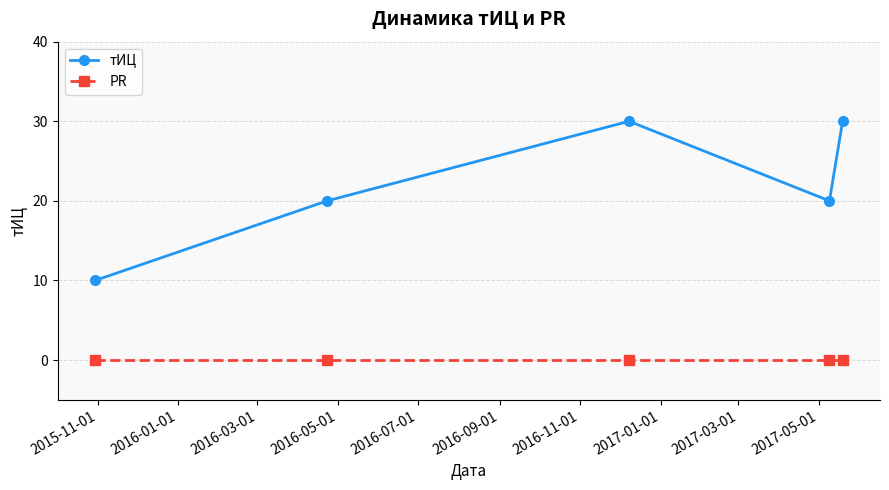

List the series in order of their overall mean, lowest first.

PR, тИЦ